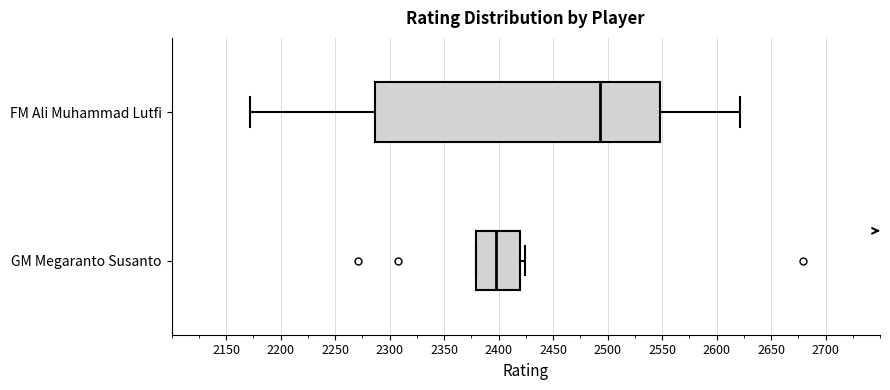

Reading bottom to top, transcribe this box plot: for each box, give where its median line is, the range the box spans, and where its two whiskers end, as read against the x-axis. The values are not printed on the chart, so give them approximately, as read against the axis.

GM Megaranto Susanto: median 2400, box 2380 to 2420, whiskers 2380 to 2425
FM Ali Muhammad Lutfi: median 2495, box 2285 to 2550, whiskers 2170 to 2620